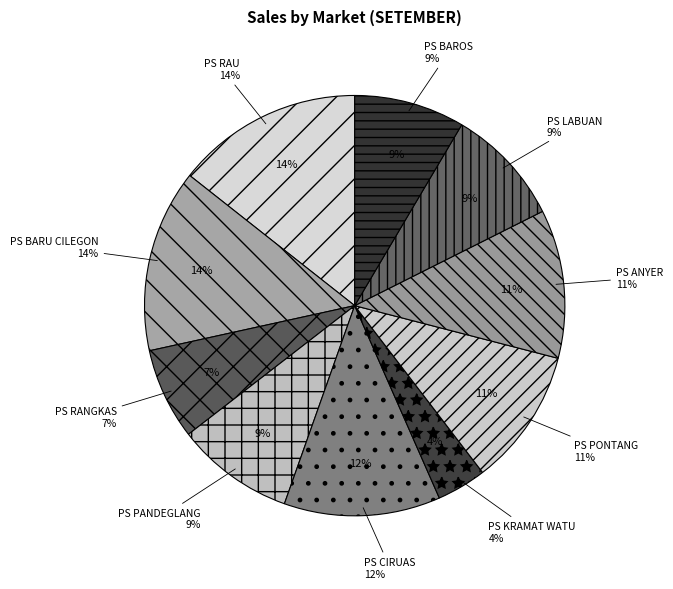

Approximately how many times larger is the value at PS LABUAN compared to PS PANDEGLANG?

1.0